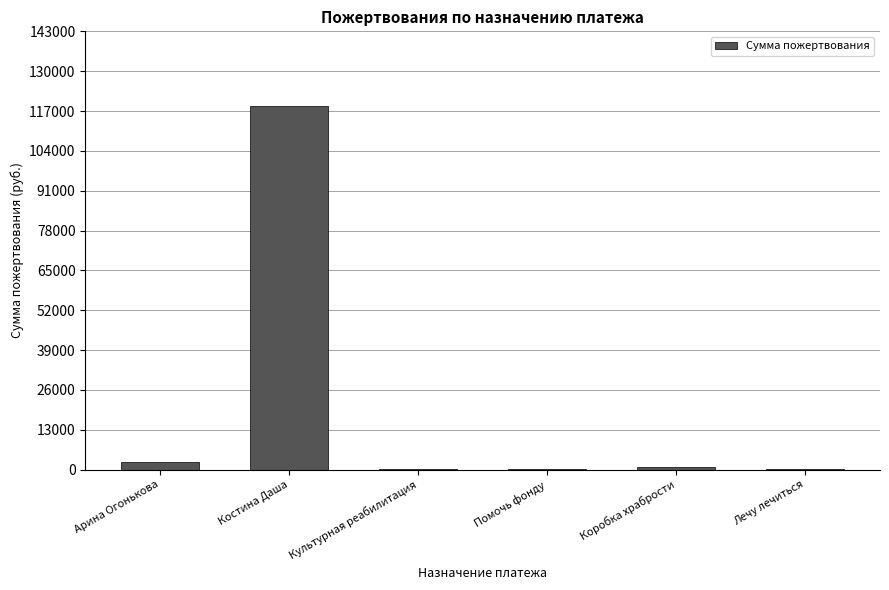

What is the maximum value shown in the chart?

118600